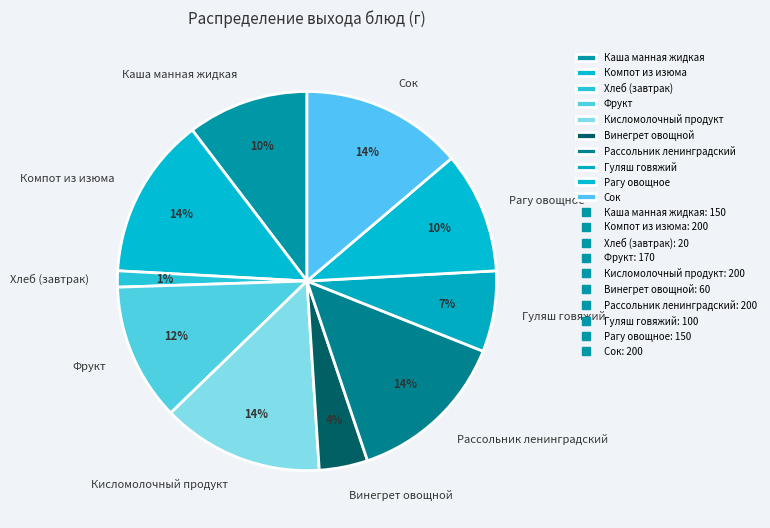

The Рагу овощное slice represents 10% of the pie. True or false?

True